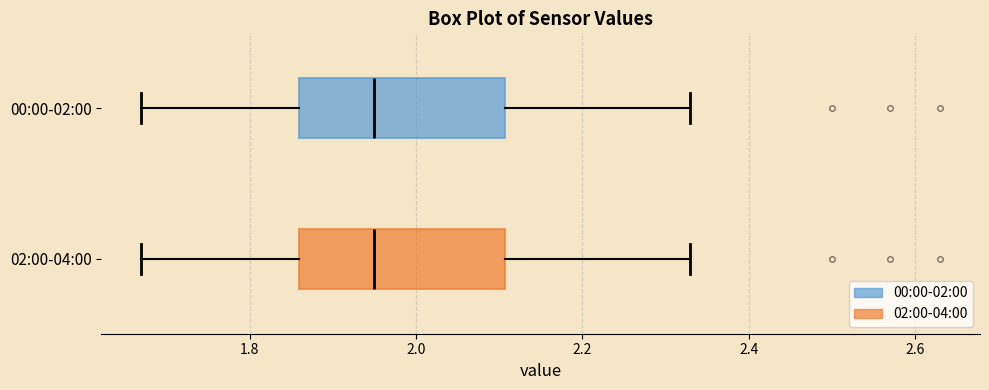

Where is the left edge of the box for 00:00-02:00 on the x-axis? The values are not printed on the chart, so give them approximately, as read against the axis.

1.86